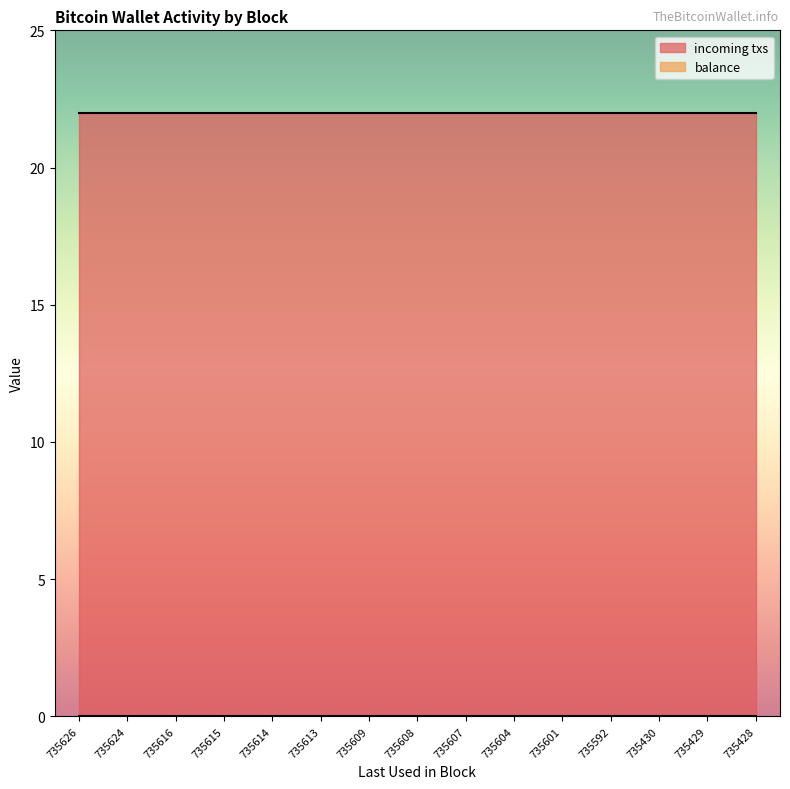

Is the value of balance at 735429 greater than the value of incoming txs at 735615?

No